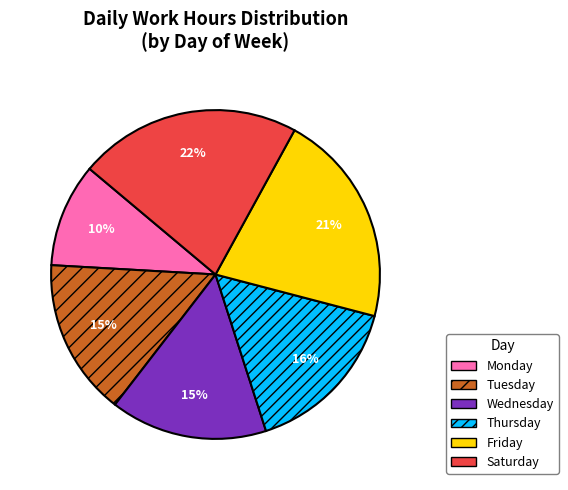

Is there any slice that represents more than half of the pie?

No